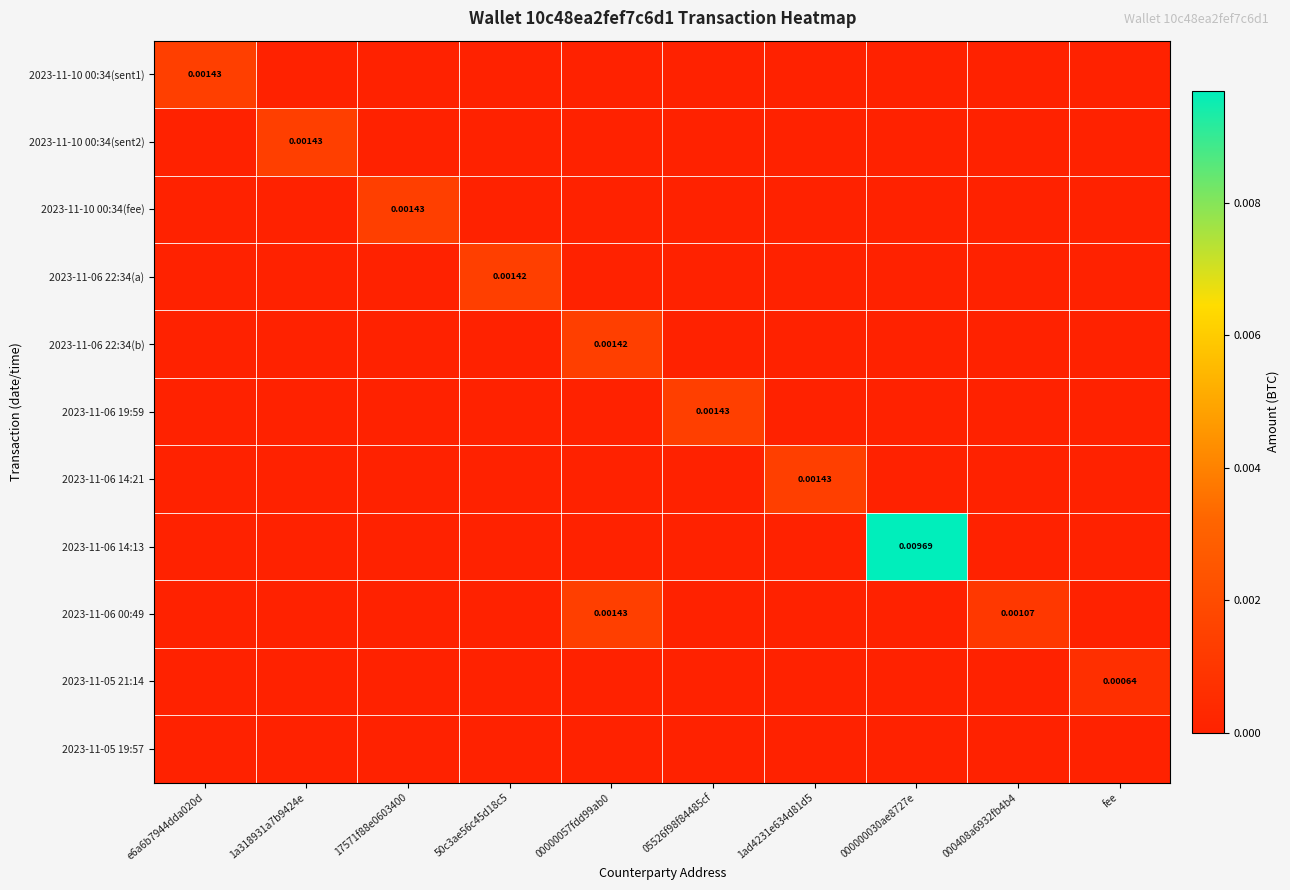

Rank the categories by 2023-11-05 21:14 value from lowest to highest.

e6a6b7944dda020d, 1a318931a7b9424e, 17571f88e0603400, 50c3ae56c45d18c5, 00000057fdd99ab0, 05526f98f84485cf, 1ad4231e634d81d5, 000000030ae8727e, 000408a6932fb4b4, fee